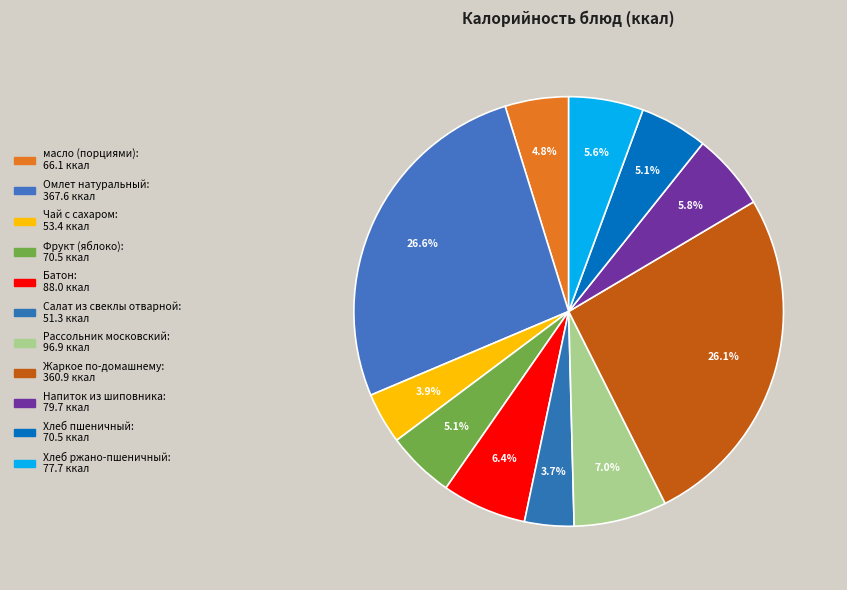

To the nearest percent, what portion does Рассольник московский represent?

7%